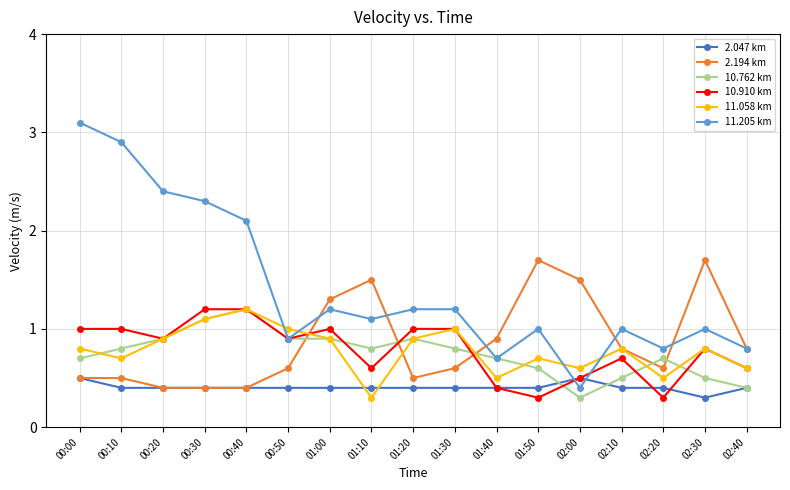

What is the maximum value shown in the chart?

3.1